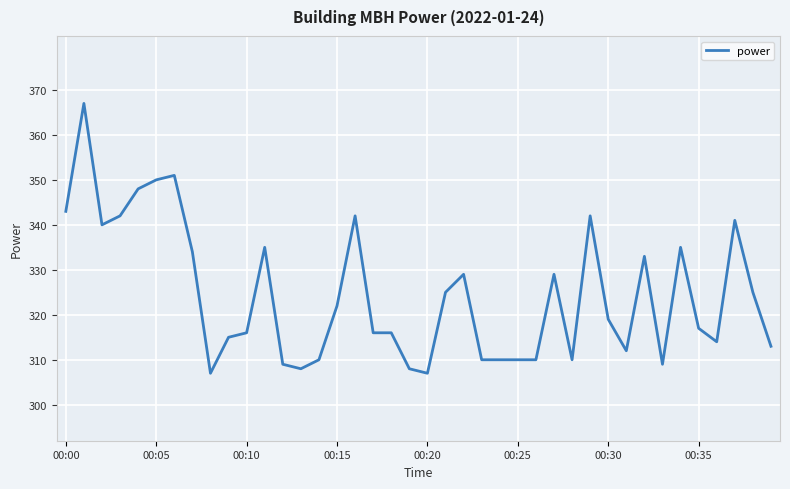

What is the difference between the maximum and minimum values?

60